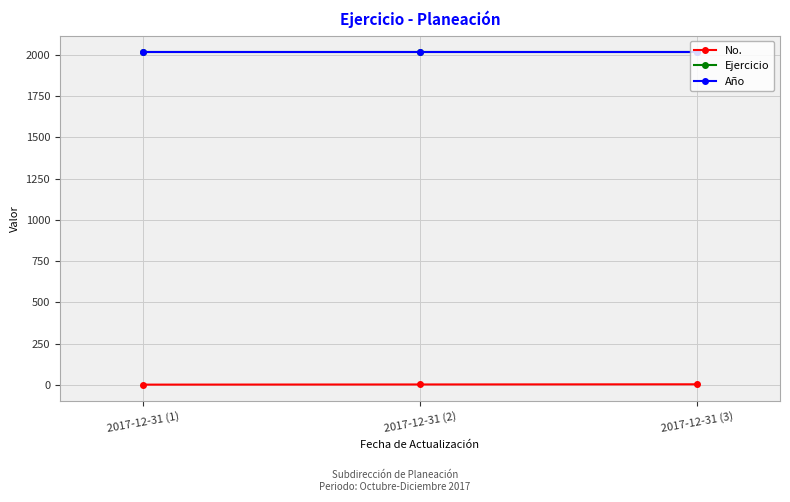

Does the chart have visible grid lines?

Yes